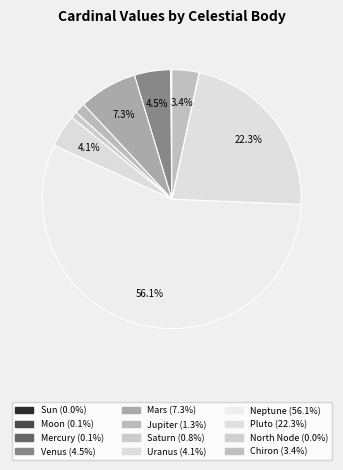

Combined, what portion of the pie is North Node and Venus?

4.5%